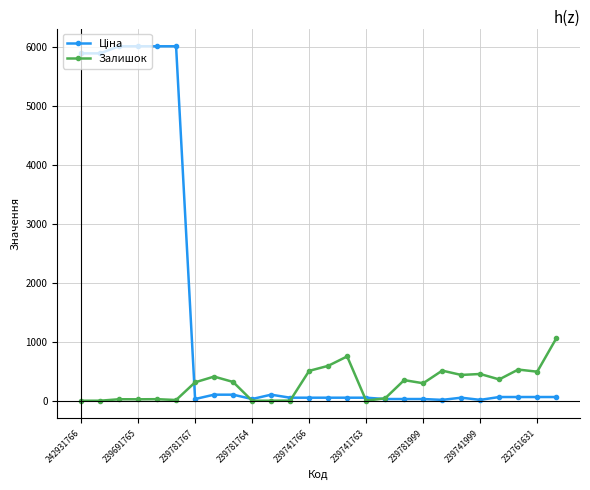

What is the average value of the Залишок series?

288.4